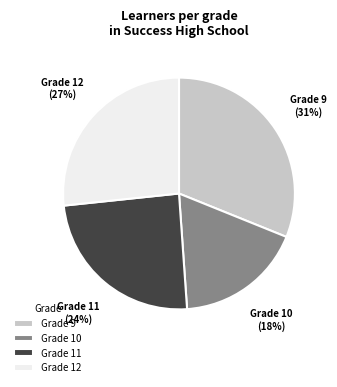

Combined, do Grade 11 and Grade 12 account for over 50%?

Yes